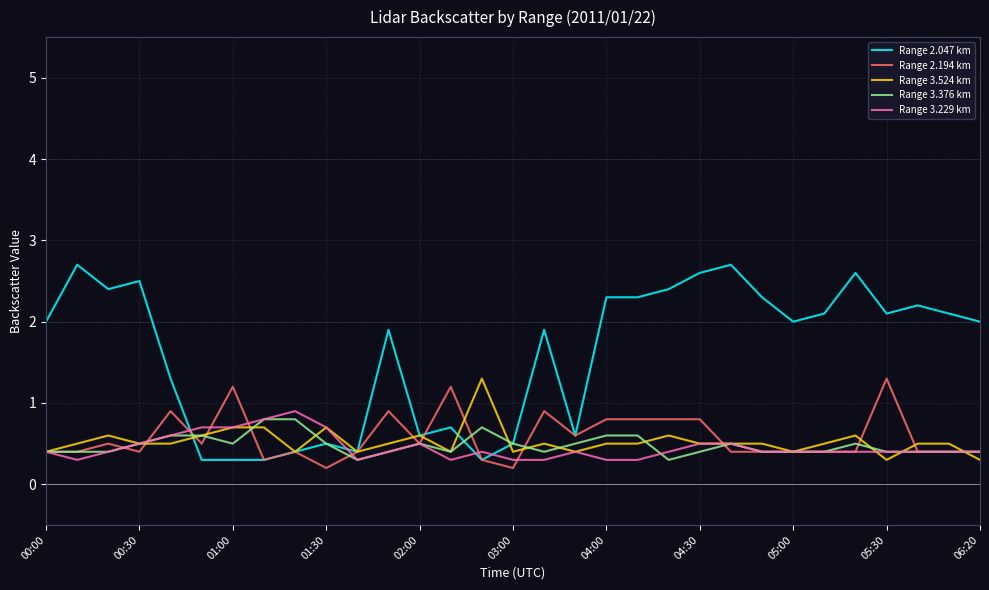

True or false: Range 3.229 km and Range 2.047 km intersect in this chart.

True